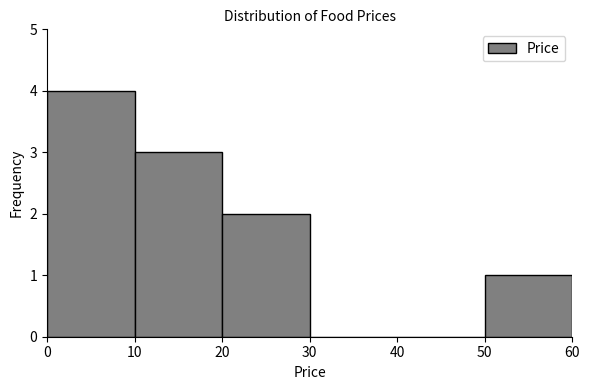

Which range on the x-axis has the tallest bar?

0 to 10